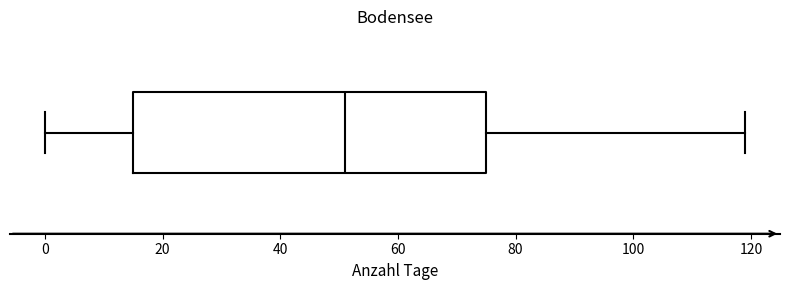

Transcribe this box plot: give where the median line is, the range the box spans, and where the two whiskers end, as read against the x-axis. The values are not printed on the chart, so give them approximately, as read against the axis.

median 52, box 16 to 76, whiskers 0 to 120